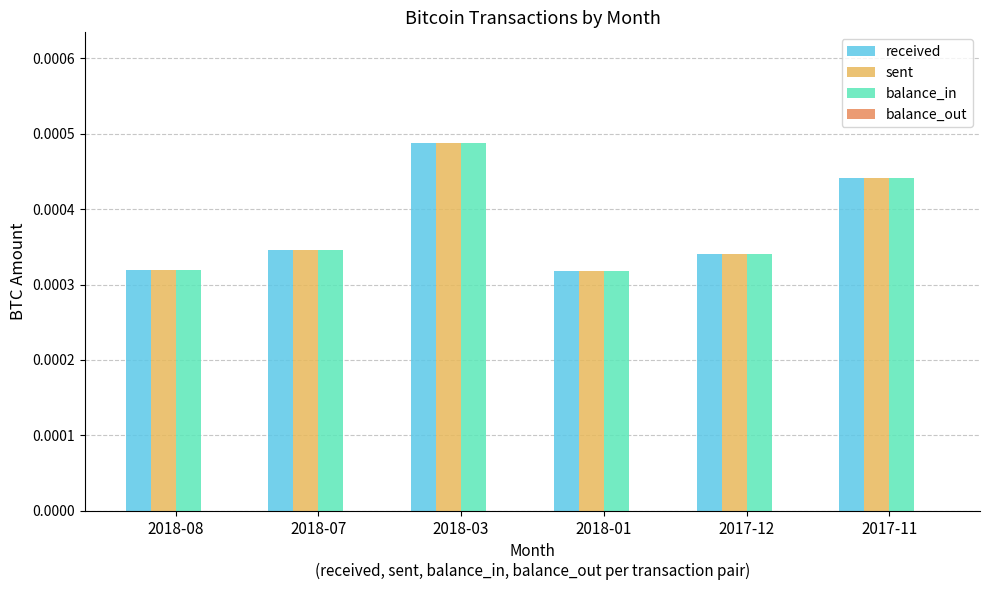

Count the received values in the range 0 to 1.

6